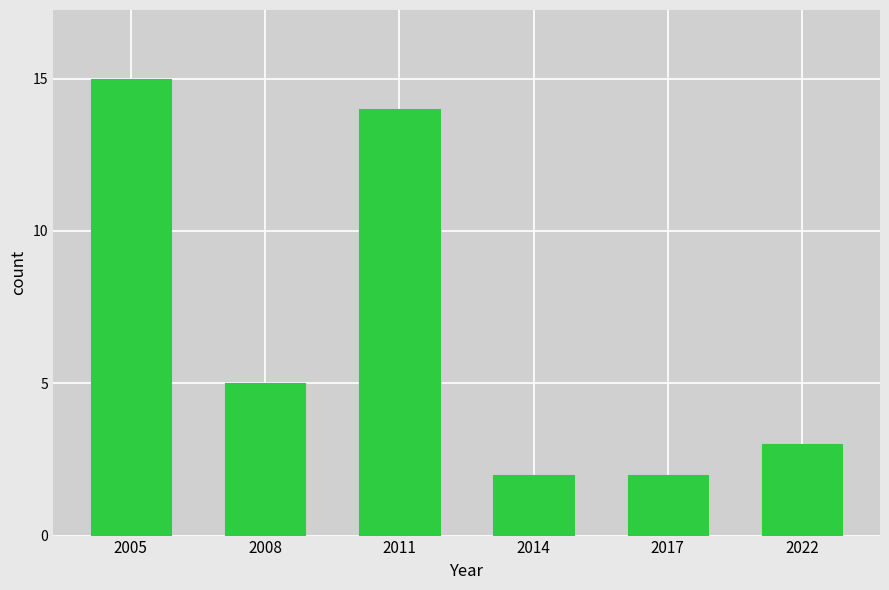

Reading left to right, transcribe all the data shown in this chart.

15	5	14	2	2	3